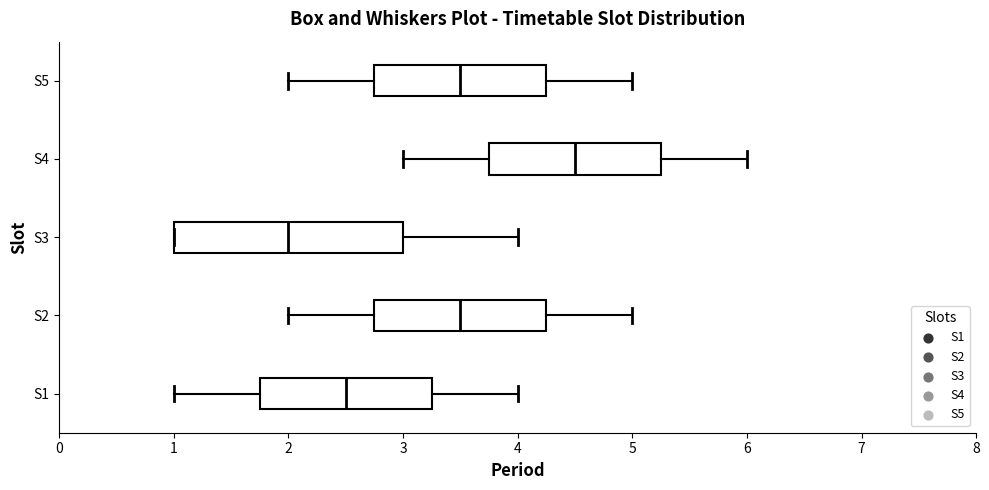

Which box's median line is the furthest to the right?

S4